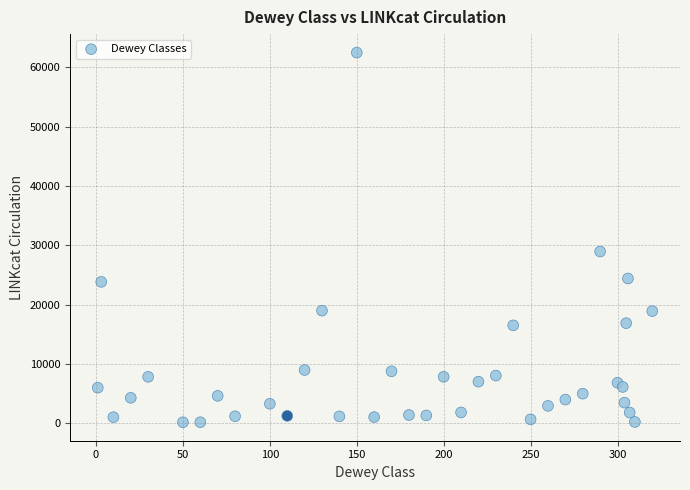

What Y value in the scatter plot is closest to 31318?

28942